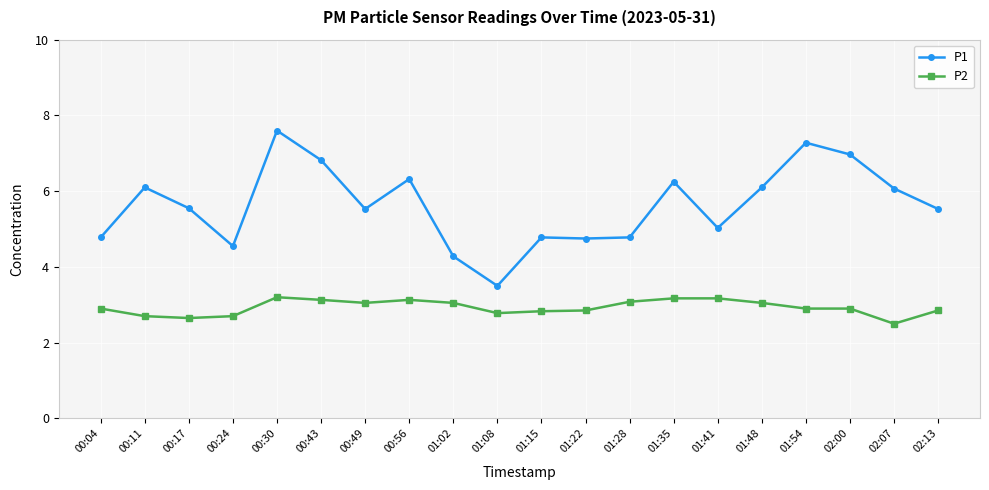

How many lines are shown in the chart?

2